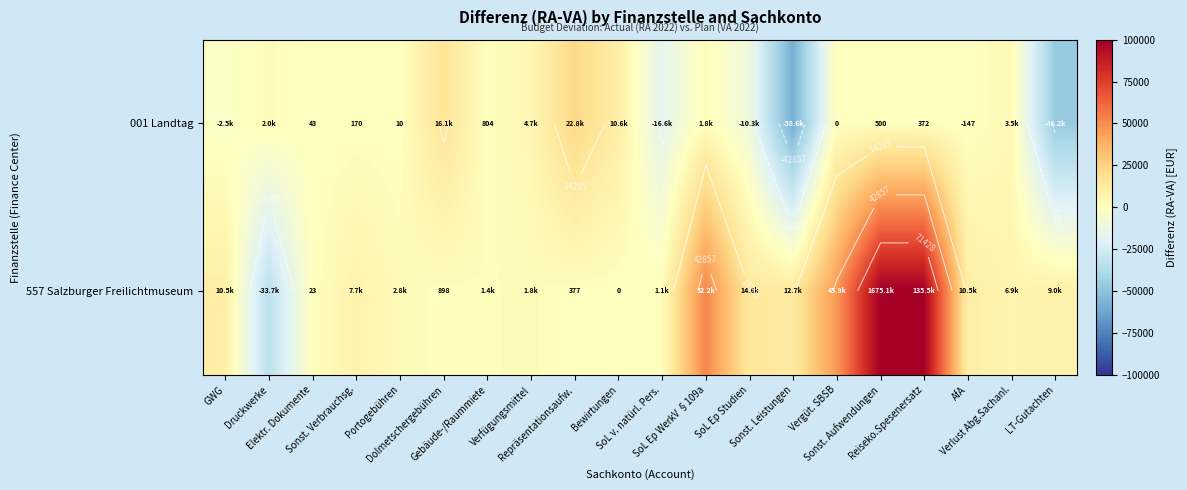

The value of 001 Landtag at Elektr. Dokumente is 43.2. True or false?

True